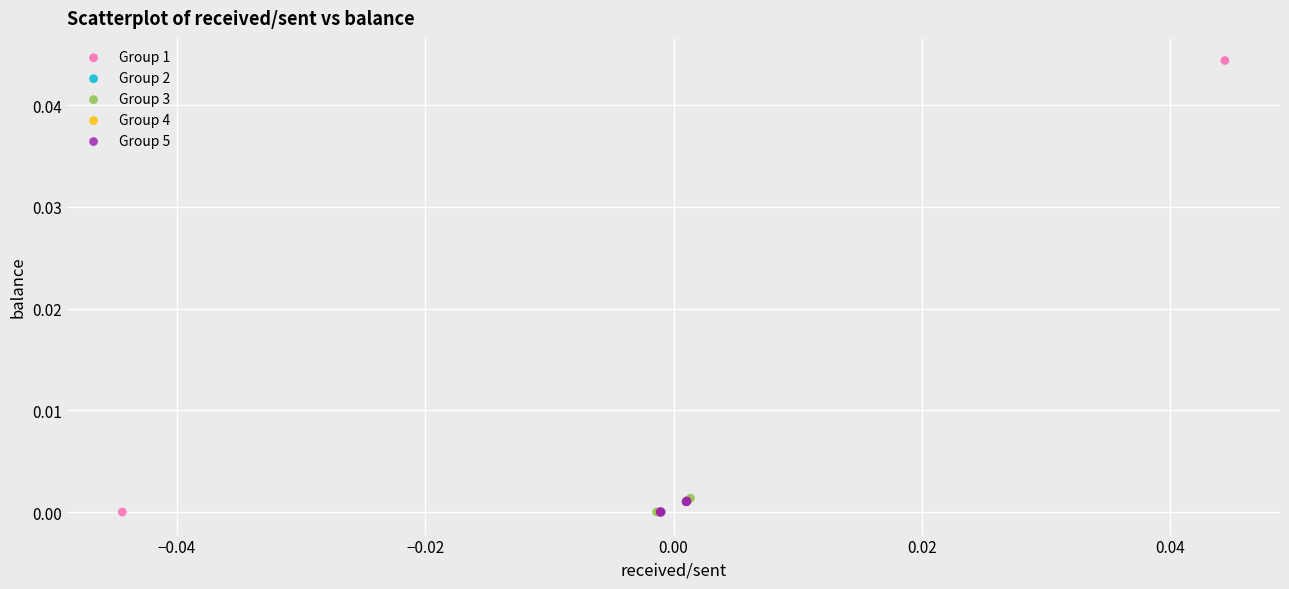

Which series contains the highest Y value?

Group 1